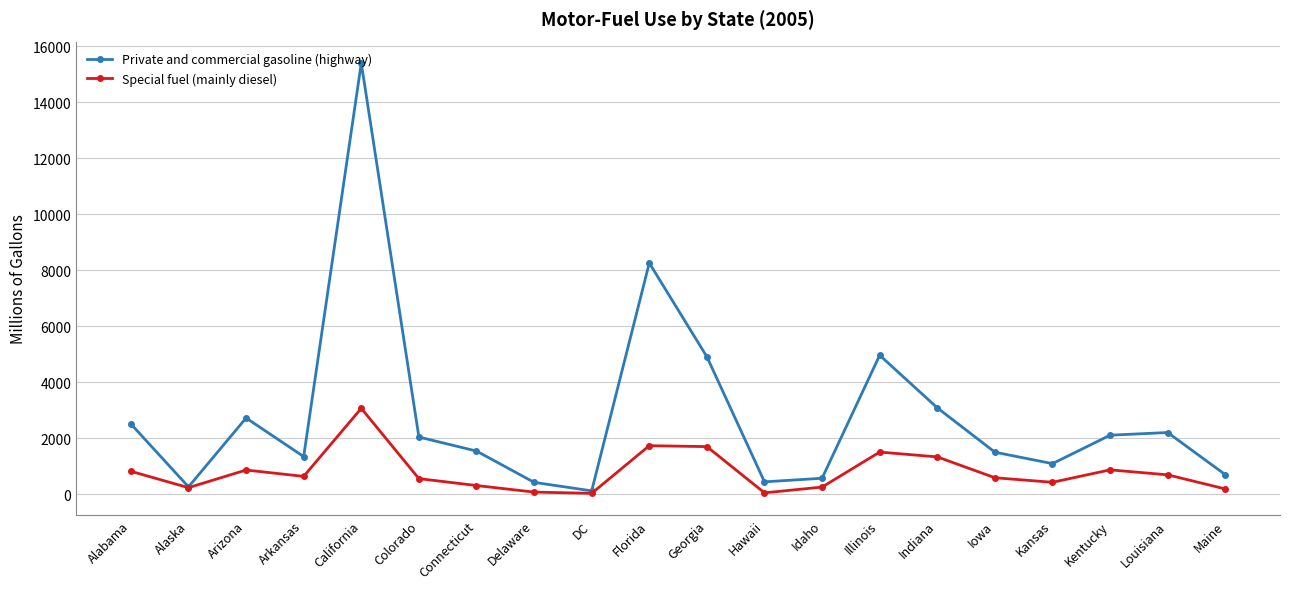

What is the difference between the Special fuel (mainly diesel) values at Delaware and Arkansas?

561